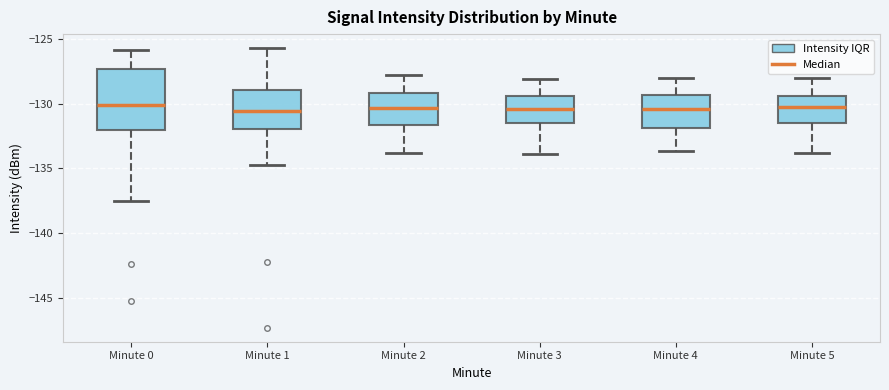

Where does the upper whisker of the box for Minute 0 end on the y-axis? The values are not printed on the chart, so give them approximately, as read against the axis.

-126.0